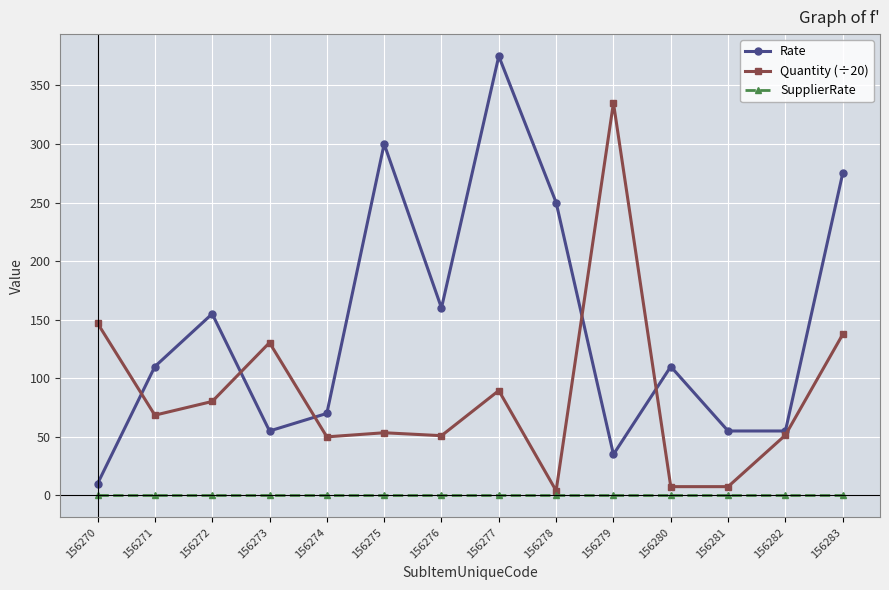

How many categories are shown in the chart?

14